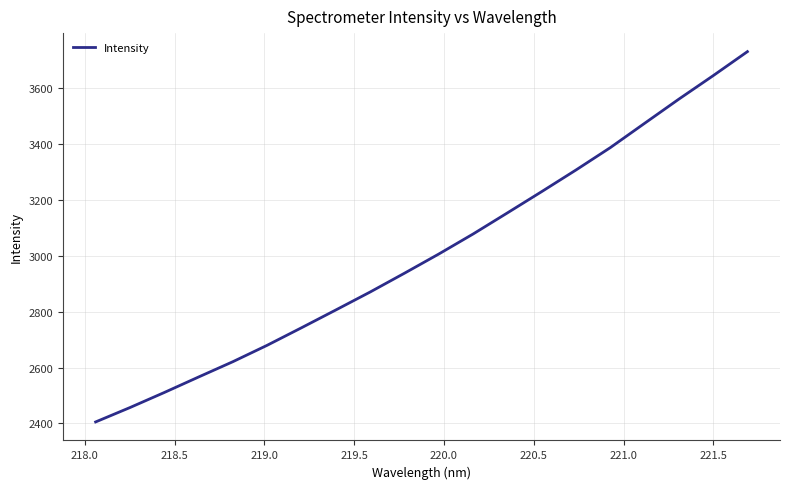

What is the maximum value shown in the chart?

3731.9